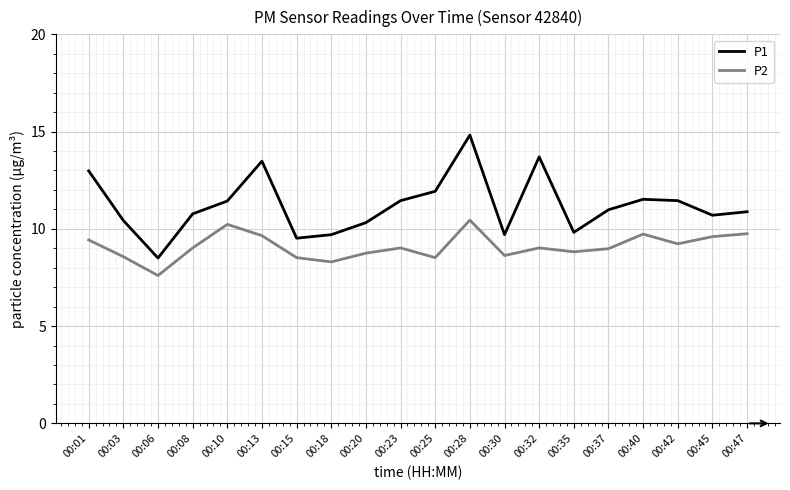

True or false: P2 has a value of 5.3 at 00:03.

False